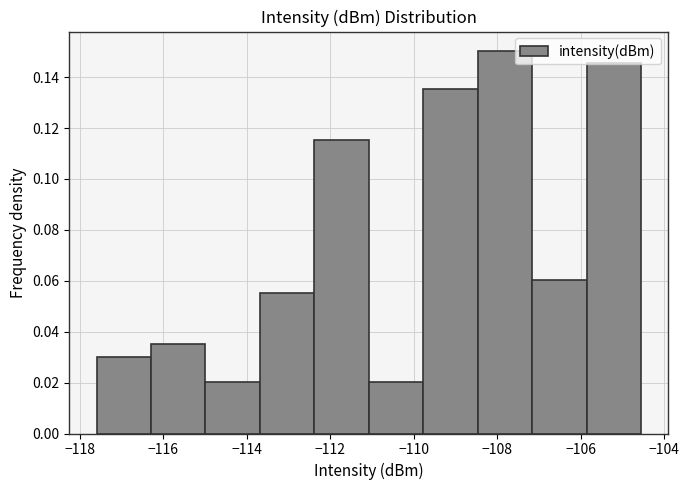

Reading left to right, transcribe this chart: for each bar, give the range it covers on the x-axis and its height. Neither the bar edges nor the heights are printed on the chart, so give them approximately, as read against the axes.

-117.6 to -116.2: 0.030
-116.2 to -115.0: 0.036
-115.0 to -113.6: 0.020
-113.6 to -112.4: 0.056
-112.4 to -111.0: 0.116
-111.0 to -109.8: 0.020
-109.8 to -108.4: 0.136
-108.4 to -107.2: 0.150
-107.2 to -105.8: 0.060
-105.8 to -104.6: 0.146